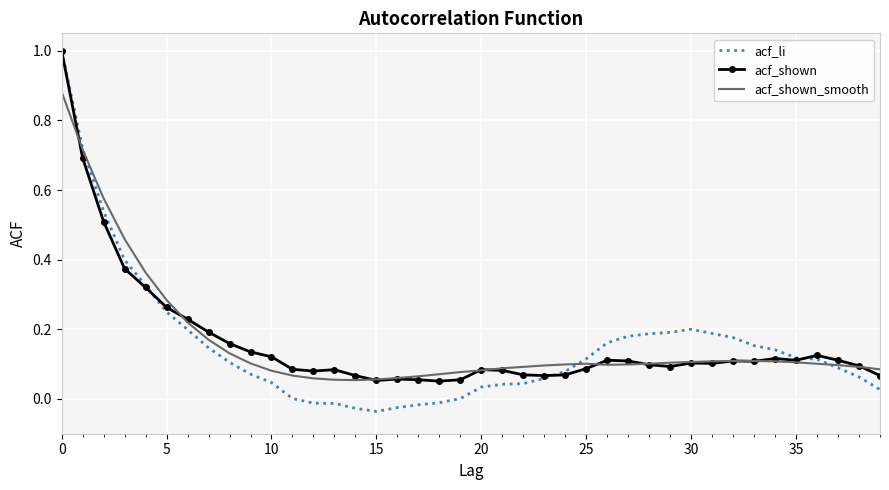

What is the greatest value displayed?

1.0